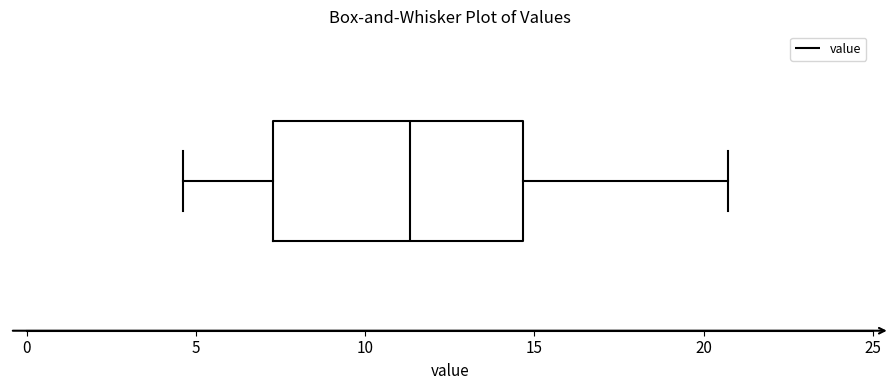

Where is the right edge of the box on the x-axis? The values are not printed on the chart, so give them approximately, as read against the axis.

14.5